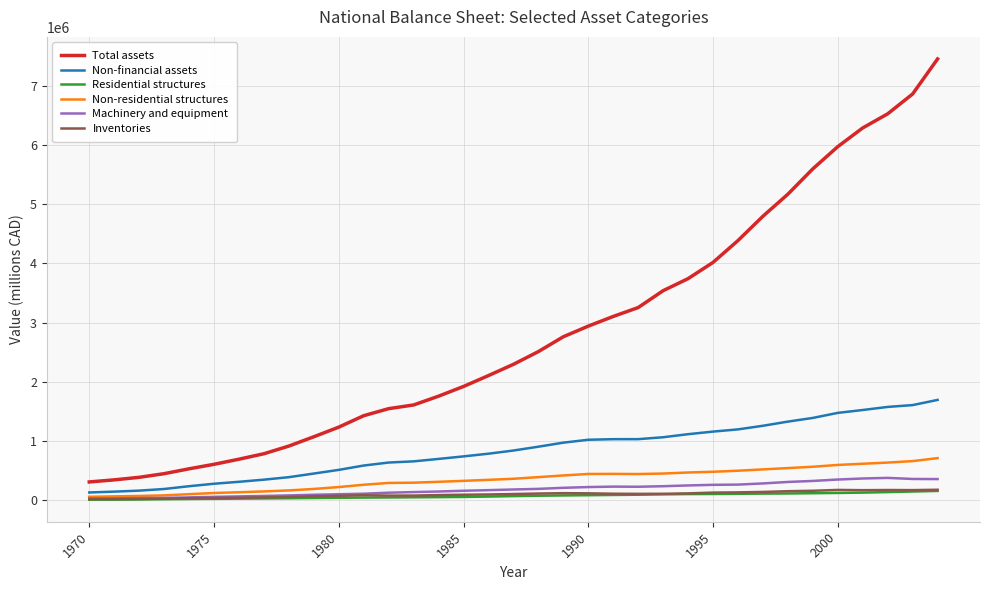

Which series has the largest total across all categories?

Total assets